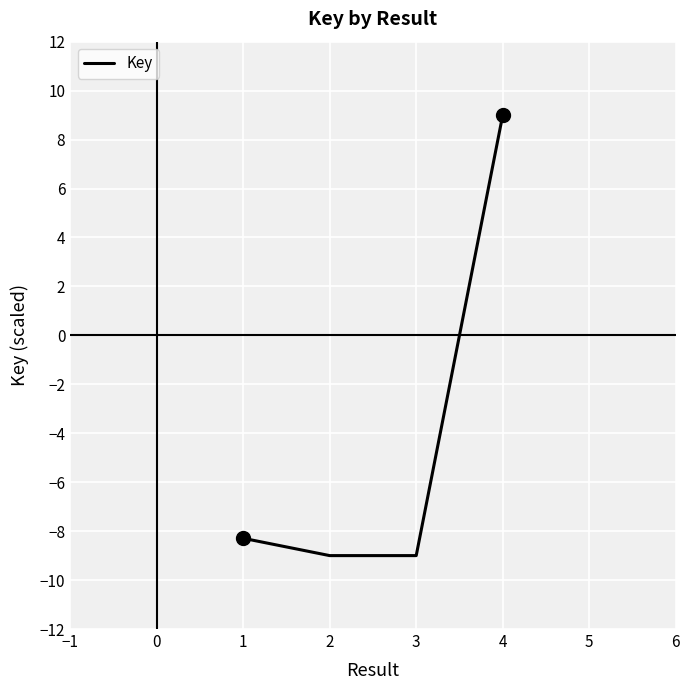

What is the greatest value displayed?

9.0